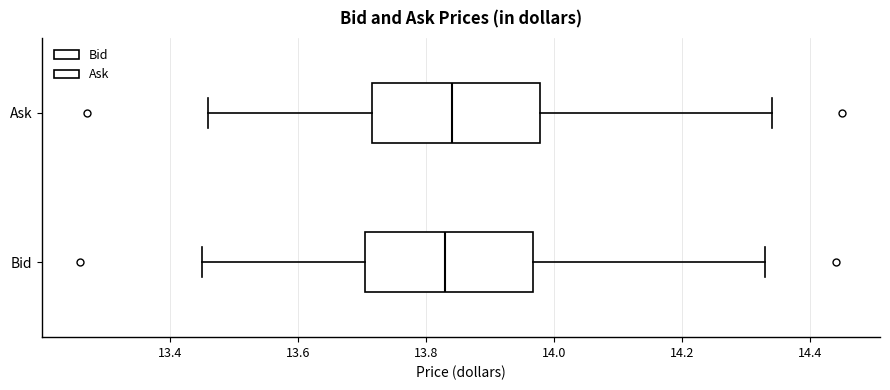

Reading bottom to top, read every box against the x-axis: the position of its median line, the range the box covers, and the ends of its whiskers. The values are not printed on the chart, so give them approximately, as read against the axis.

Bid: median 13.84, box 13.70 to 13.96, whiskers 13.46 to 14.34
Ask: median 13.84, box 13.72 to 13.98, whiskers 13.46 to 14.34